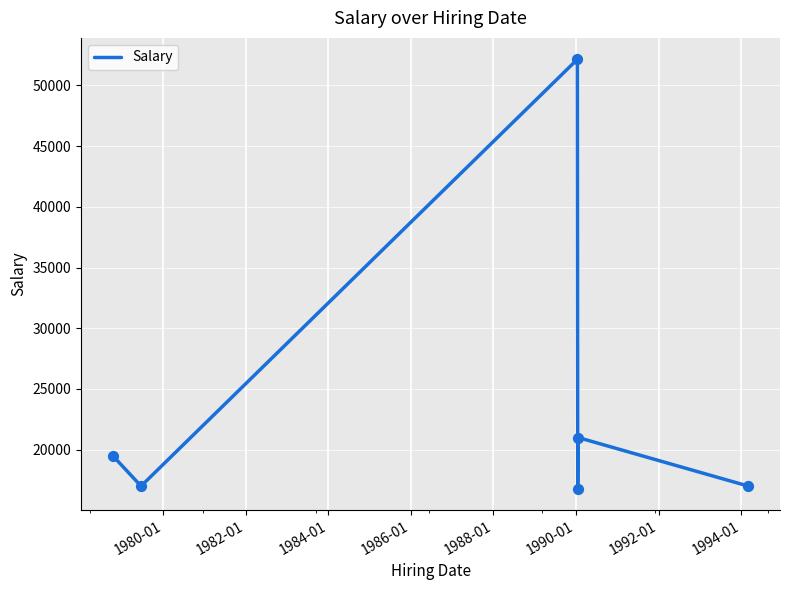

True or false: there are more than 2 points higher than both neighbors.

False